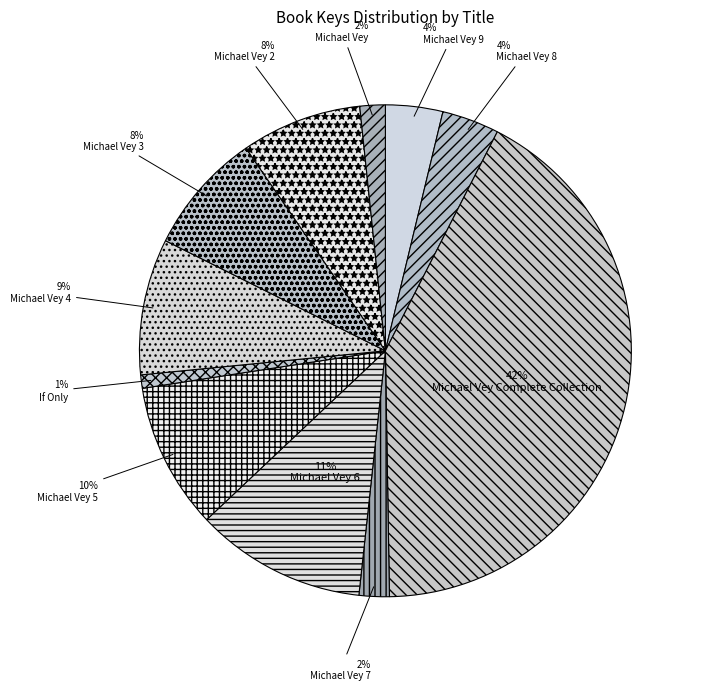

The Michael Vey 9 slice represents 4% of the pie. True or false?

True